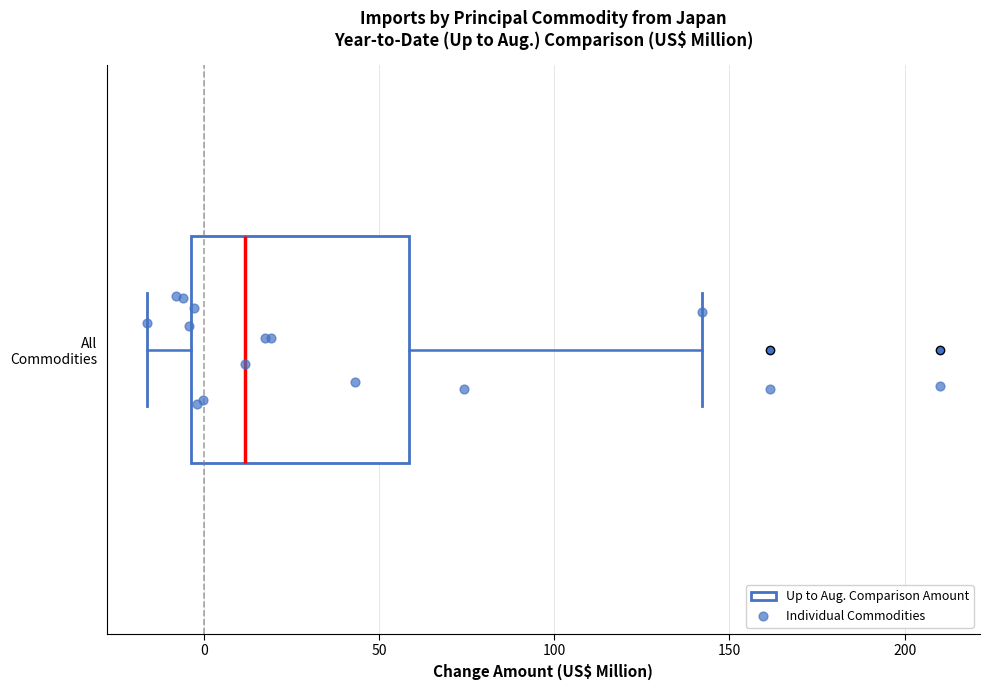

Transcribe this box plot: give where the median line is, the range the box spans, and where the two whiskers end, as read against the x-axis. The values are not printed on the chart, so give them approximately, as read against the axis.

median 10, box -5 to 60, whiskers -15 to 140